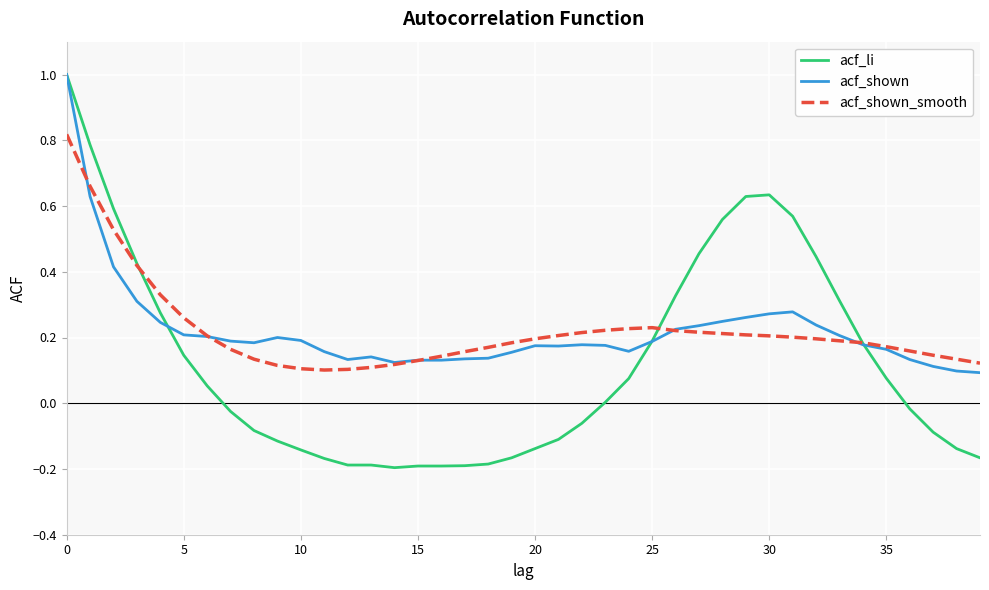

Which series has the largest range (max minus min)?

acf_li